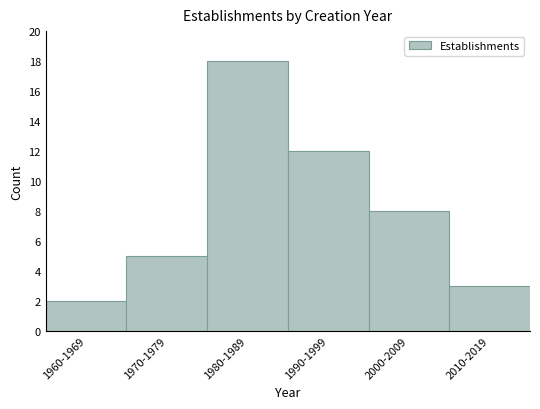

Reading right to left, what are all the values shown in this chart?

2010-2019=3	2000-2009=8	1990-1999=12	1980-1989=18	1970-1979=5	1960-1969=2